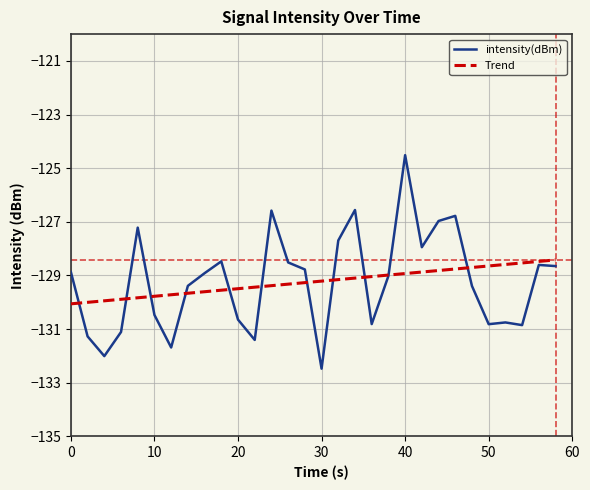

What is the maximum value shown in the chart?

-124.5